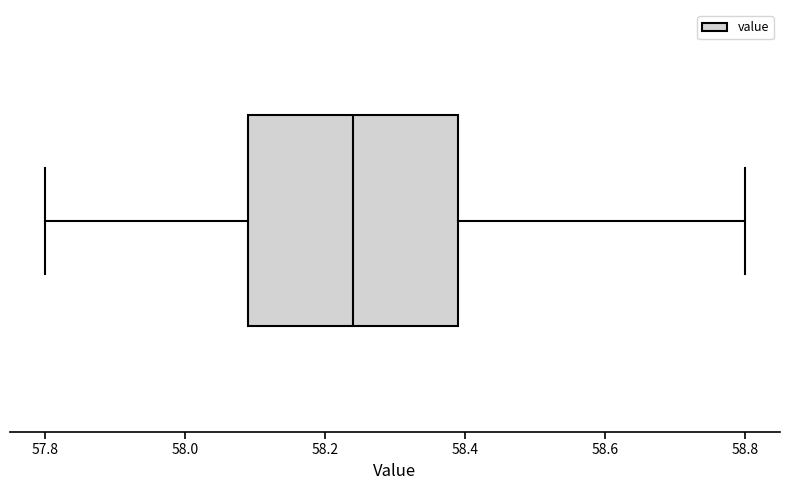

Where does the median line of the box sit on the x-axis? The values are not printed on the chart, so give them approximately, as read against the axis.

58.24